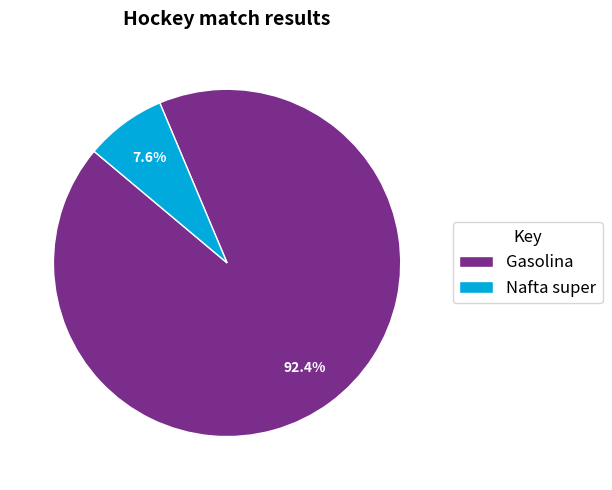

To the nearest percent, what is the difference between the Gasolina and Nafta super slice percentages?

85%